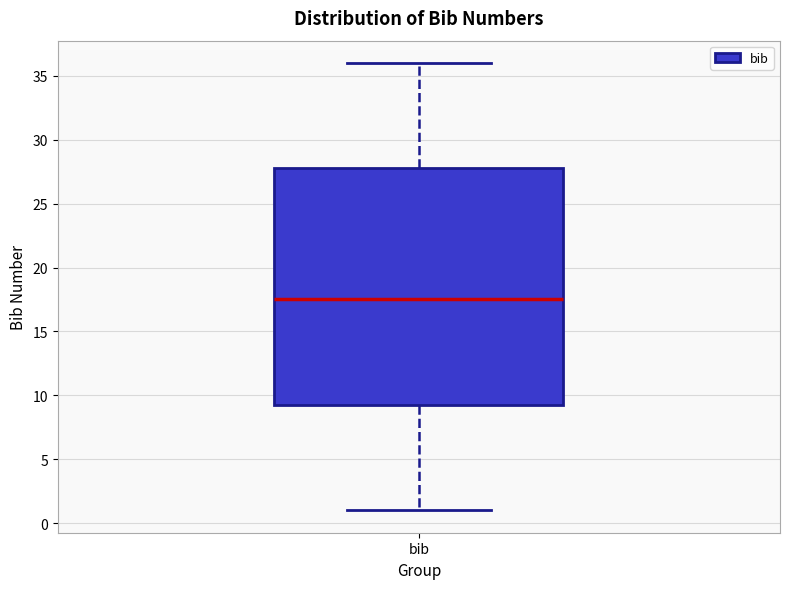

Transcribe this box plot: give where the median line is, the range the box spans, and where the two whiskers end, as read against the y-axis. The values are not printed on the chart, so give them approximately, as read against the axis.

median 17.5, box 9.5 to 28.0, whiskers 1.0 to 36.0